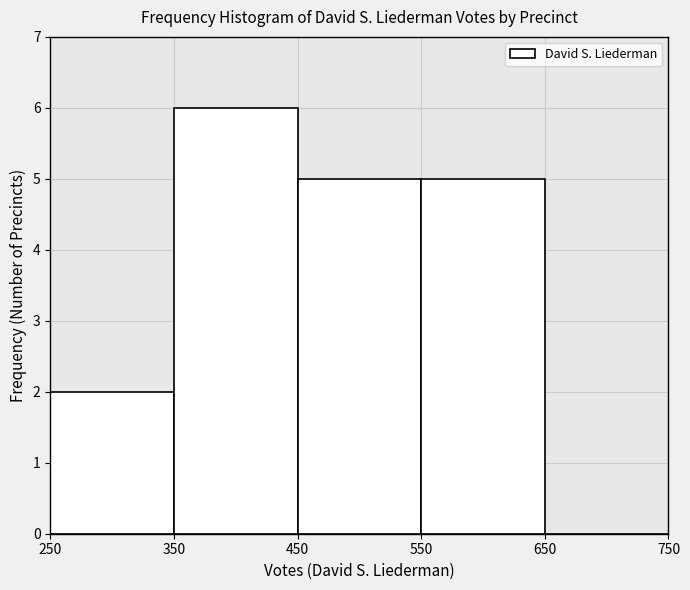

How tall is the bar that spans 350 to 450 on the x-axis? The values are not printed on the chart, so give them approximately, as read against the axis.

6